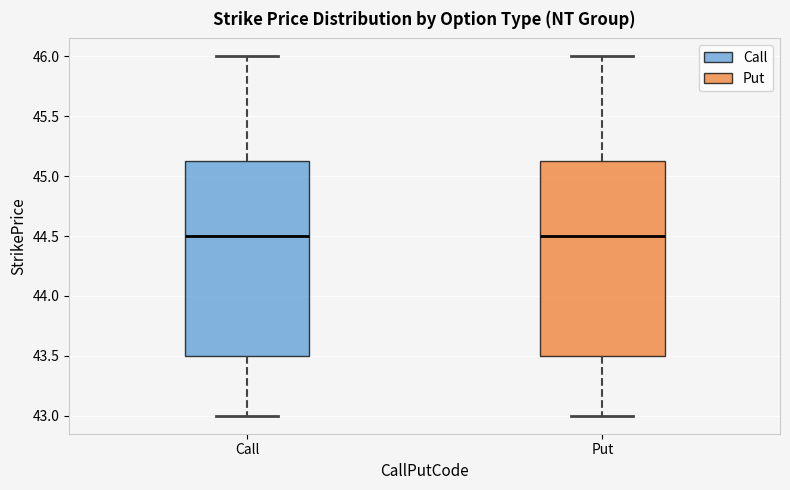

Reading left to right, transcribe this box plot: for each box, give where its median line is, the range the box spans, and where its two whiskers end, as read against the y-axis. The values are not printed on the chart, so give them approximately, as read against the axis.

Call: median 44.50, box 43.50 to 45.15, whiskers 43.00 to 46.00
Put: median 44.50, box 43.50 to 45.15, whiskers 43.00 to 46.00